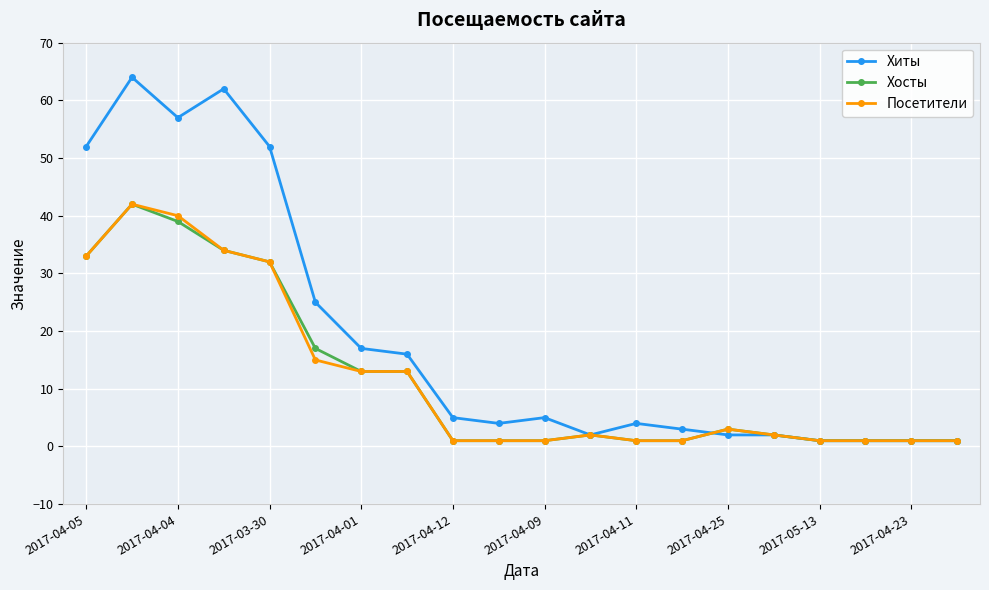

Which series has the widest spread of values?

Хиты